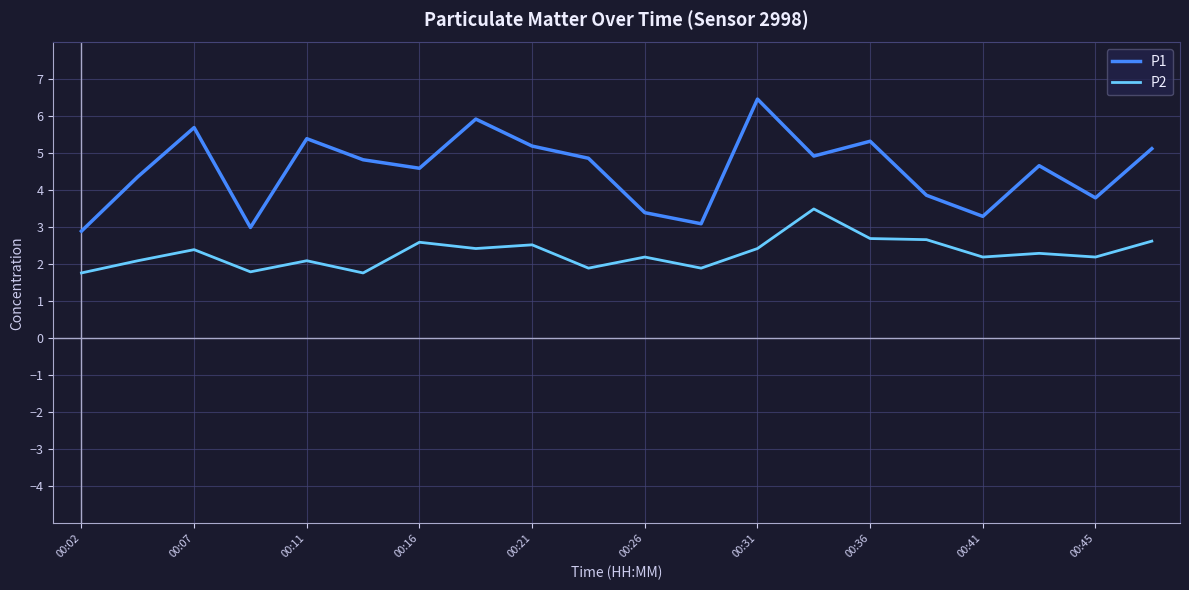

What is the difference between the second highest and second lowest values in the P1 series?

2.9